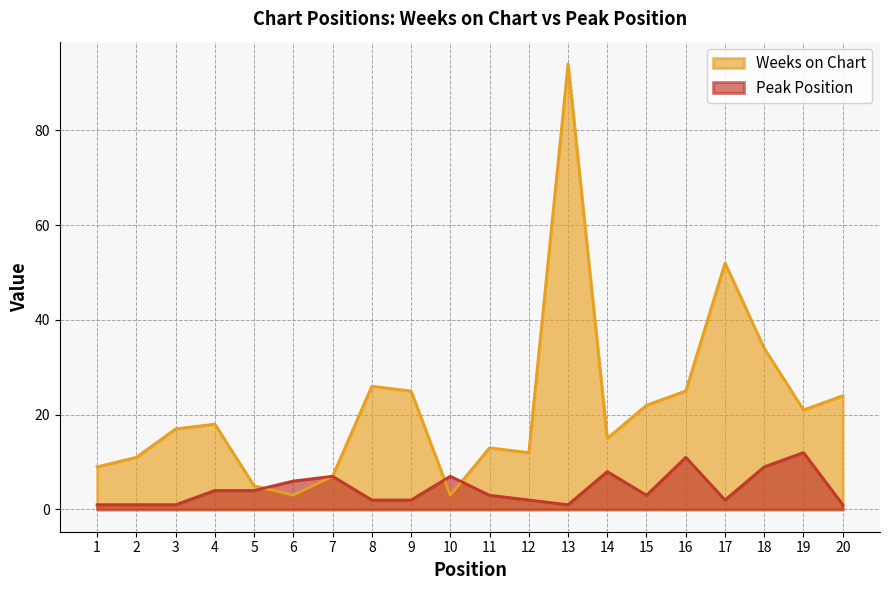

Reading left to right, what are all the values shown in this chart?

Weeks on Chart: 1=9	2=11	3=17	4=18	5=5	6=3	7=7	8=26	9=25	10=3	11=13	12=12	13=94	14=15	15=22	16=25	17=52	18=34	19=21	20=24
Peak Position: 1=1	2=1	3=1	4=4	5=4	6=6	7=7	8=2	9=2	10=7	11=3	12=2	13=1	14=8	15=3	16=11	17=2	18=9	19=12	20=1